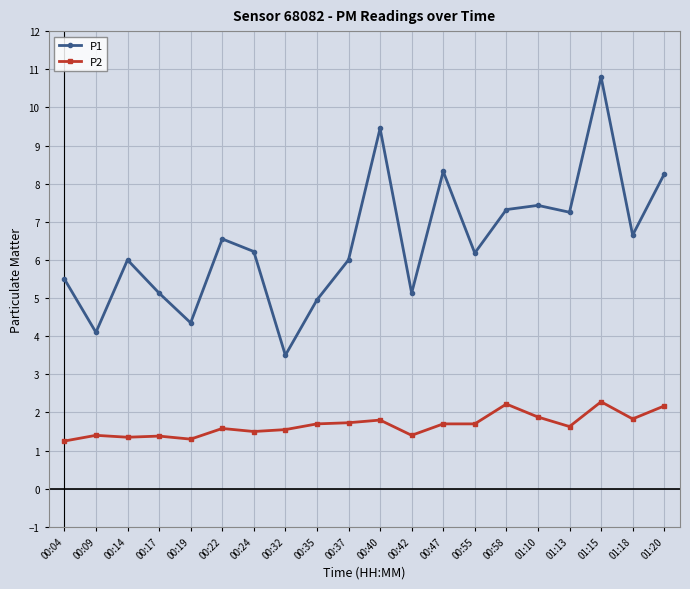

At which category does P1 reach its first local peak?

00:14